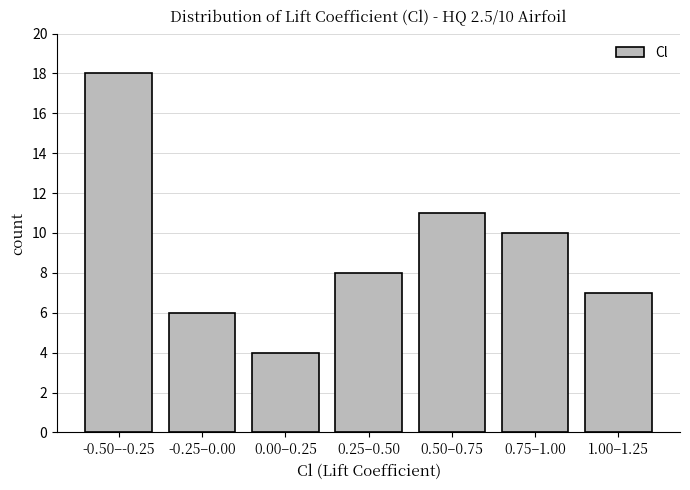

Reading left to right, extract all data points from this chart.

-0.50–-0.25=18	-0.25–0.00=6	0.00–0.25=4	0.25–0.50=8	0.50–0.75=11	0.75–1.00=10	1.00–1.25=7